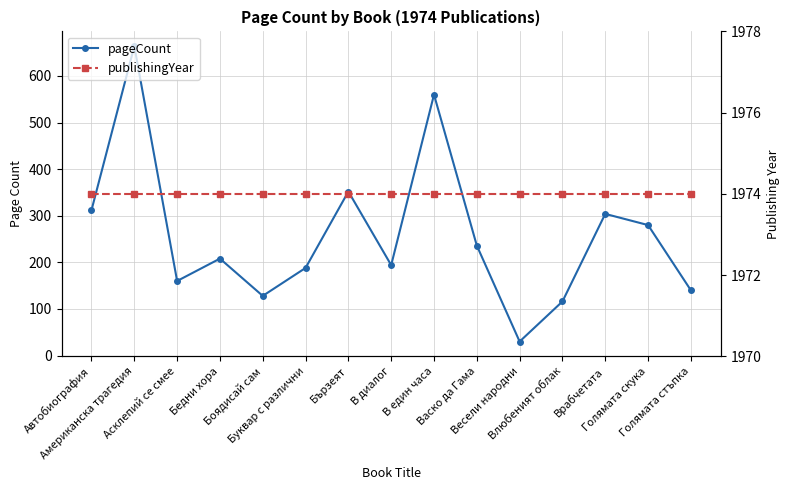

Is it true that publishingYear equals 1974 at В един часа?

True